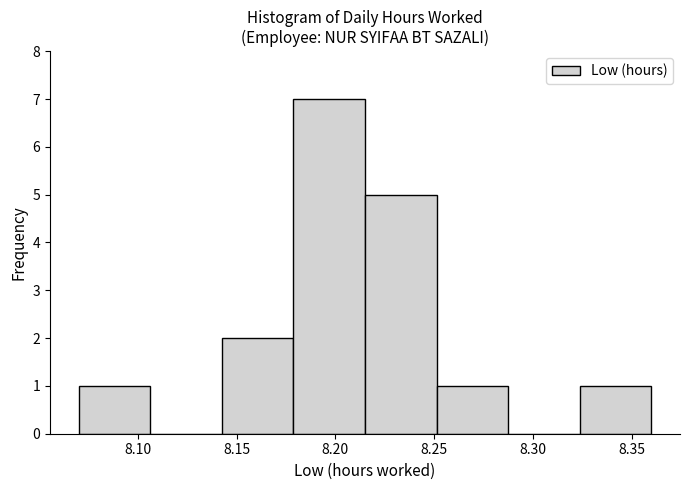

Reading left to right, list every bar in this chart as the range it spans on the x-axis followed by its height. Neither the bar edges nor the heights are printed on the chart, so give them approximately, as read against the axes.

8.070 to 8.105: 1
8.105 to 8.145: 0
8.145 to 8.180: 2
8.180 to 8.215: 7
8.215 to 8.250: 5
8.250 to 8.290: 1
8.290 to 8.325: 0
8.325 to 8.360: 1